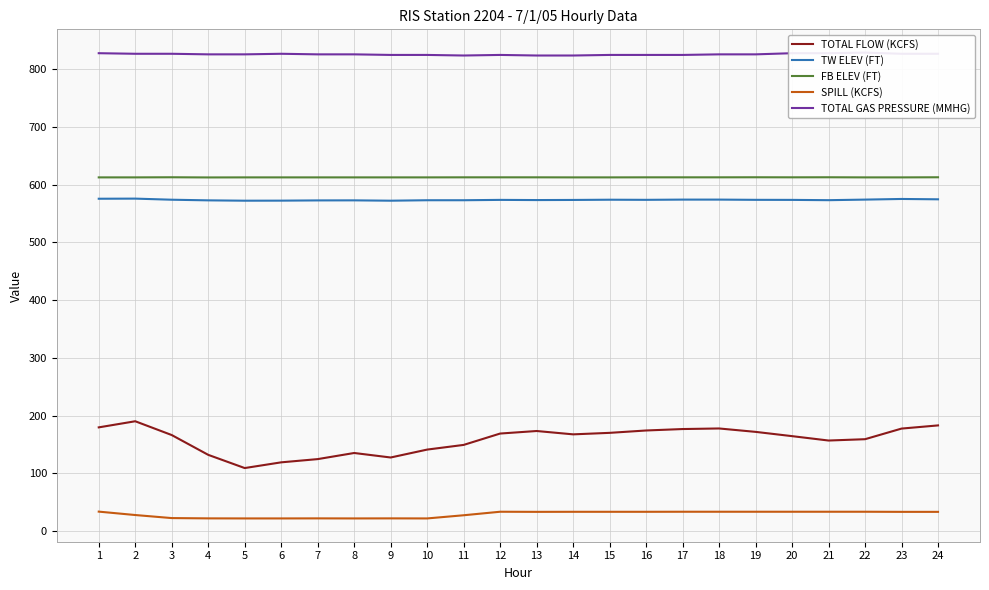

Count the FB ELEV (FT) values in the range 612 to 613.

24